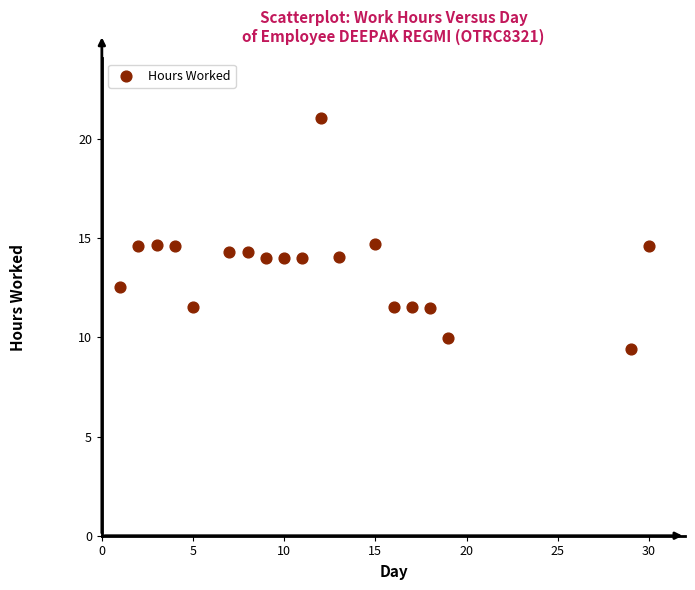

What is the range of Y values (max minus min)?

11.7